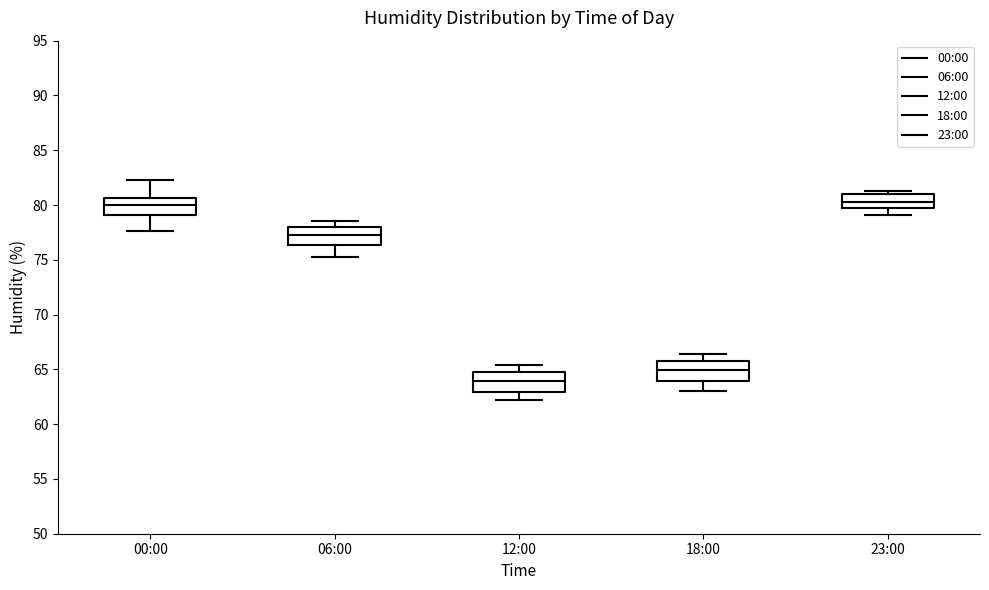

Reading left to right, read every box against the y-axis: the position of its median line, the range the box covers, and the ends of its whiskers. The values are not printed on the chart, so give them approximately, as read against the axis.

00:00: median 80.0, box 79.0 to 80.5, whiskers 77.5 to 82.5
06:00: median 77.5, box 76.5 to 78.0, whiskers 75.5 to 78.5
12:00: median 64.0, box 63.0 to 65.0, whiskers 62.0 to 65.5
18:00: median 65.0, box 64.0 to 66.0, whiskers 63.0 to 66.5
23:00: median 80.5, box 79.5 to 81.0, whiskers 79.0 to 81.5